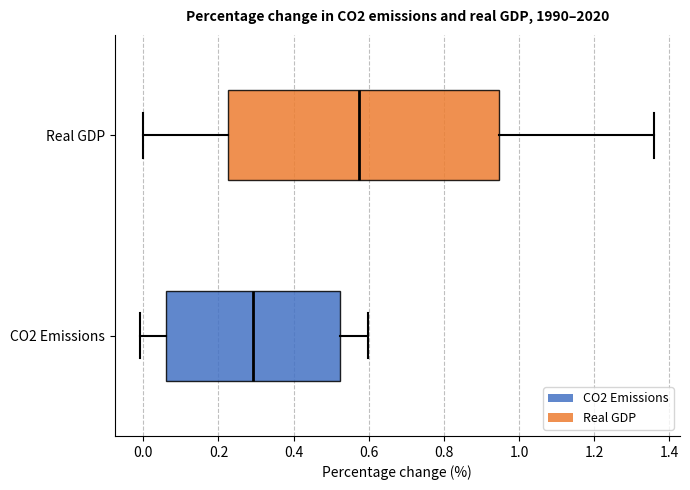

Which box has the furthest to the left median line?

CO2 Emissions